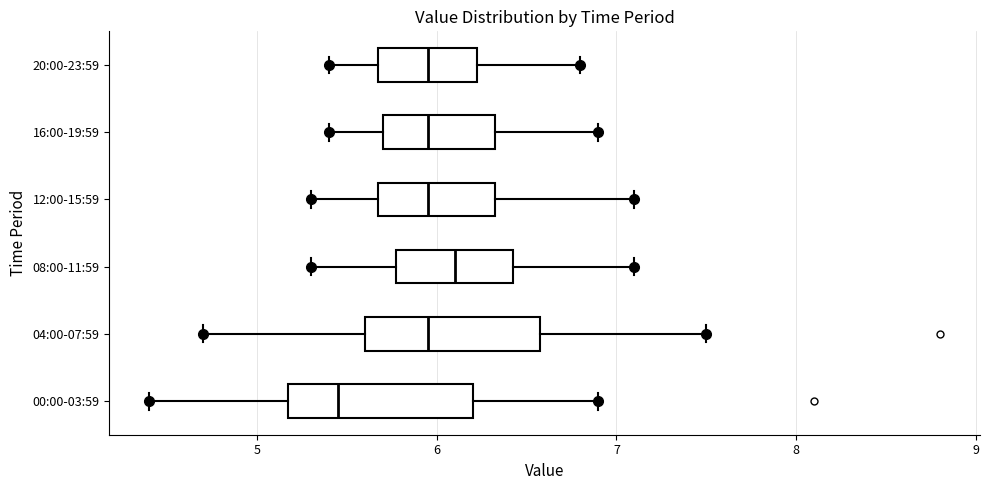

Reading bottom to top, transcribe this box plot: for each box, give where its median line is, the range the box spans, and where its two whiskers end, as read against the x-axis. The values are not printed on the chart, so give them approximately, as read against the axis.

00:00-03:59: median 5.5, box 5.2 to 6.2, whiskers 4.4 to 6.9
04:00-07:59: median 6.0, box 5.6 to 6.6, whiskers 4.7 to 7.5
08:00-11:59: median 6.1, box 5.8 to 6.4, whiskers 5.3 to 7.1
12:00-15:59: median 6.0, box 5.7 to 6.3, whiskers 5.3 to 7.1
16:00-19:59: median 6.0, box 5.7 to 6.3, whiskers 5.4 to 6.9
20:00-23:59: median 6.0, box 5.7 to 6.2, whiskers 5.4 to 6.8